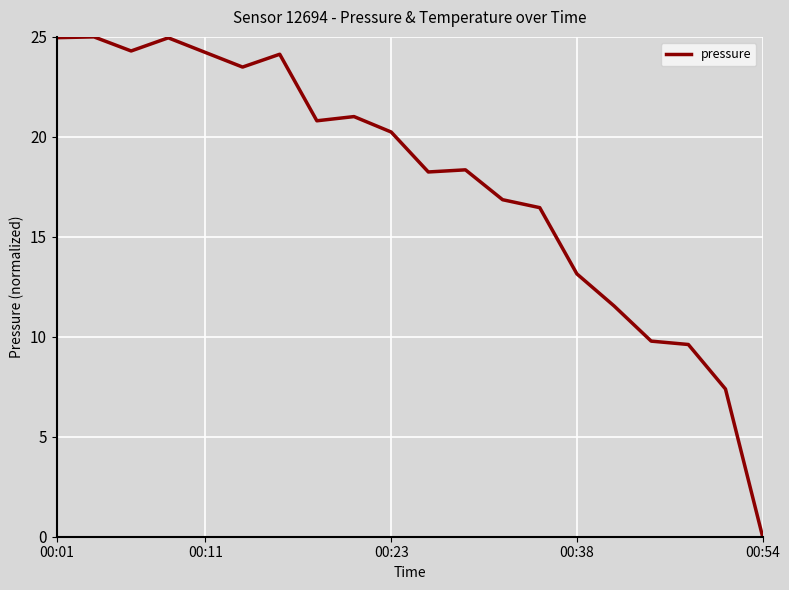

What is the maximum value shown in the chart?

25.0